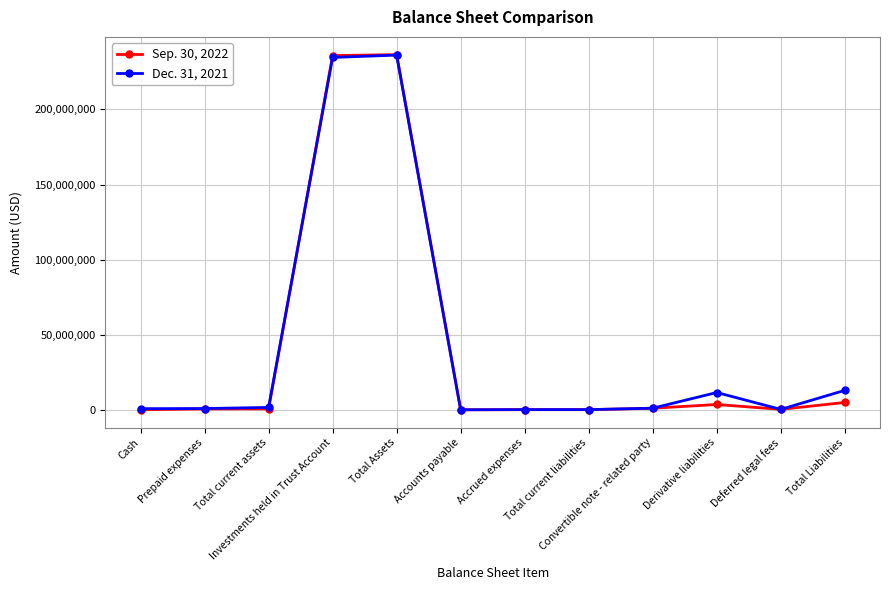

Which series has the largest range (max minus min)?

Sep. 30, 2022